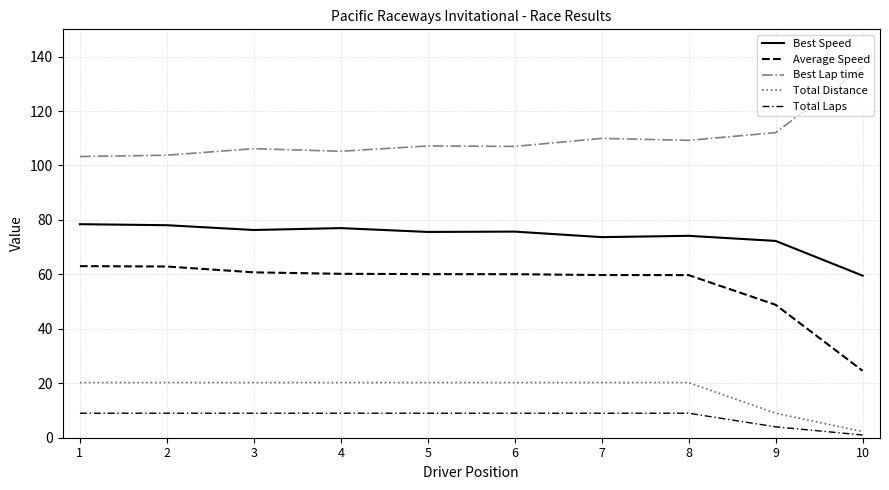

True or false: Best Lap time and Total Laps cross at least once.

False